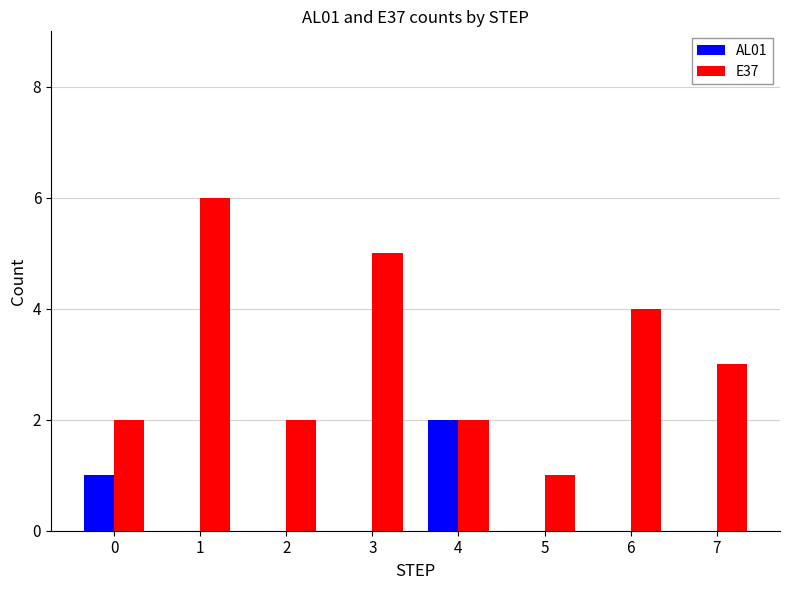

How many categories are shown in the chart?

8